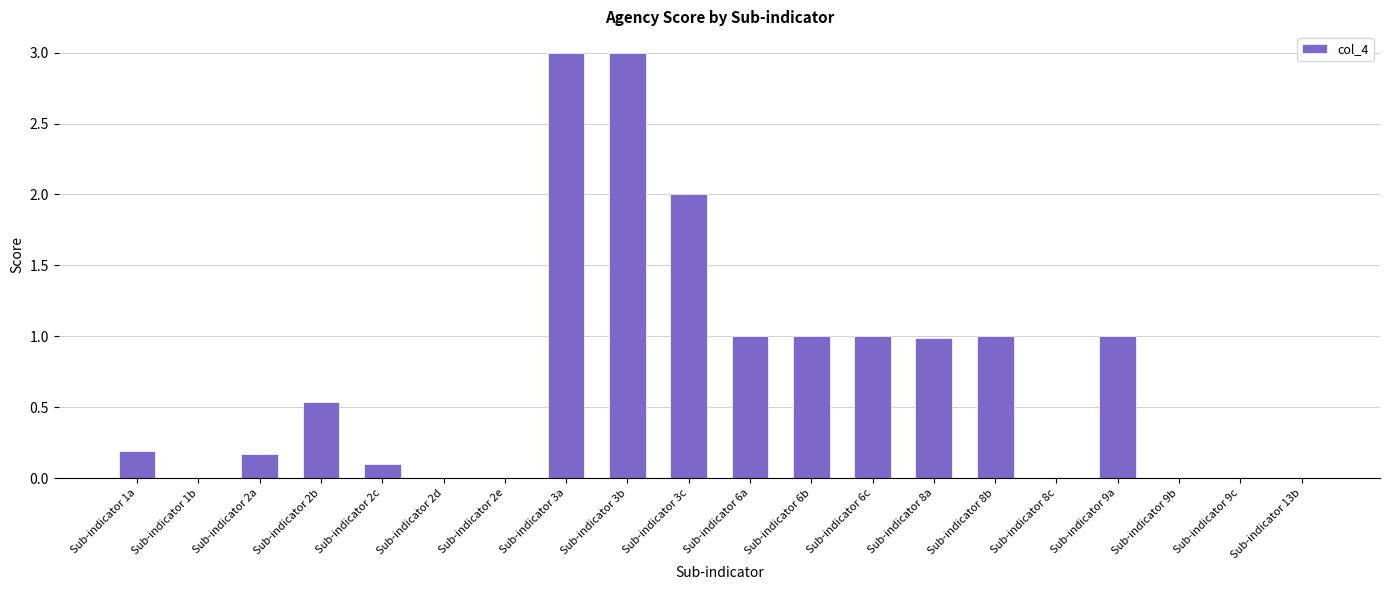

The chart shows a value of 1.0 at Sub-indicator 6c. True or false?

True